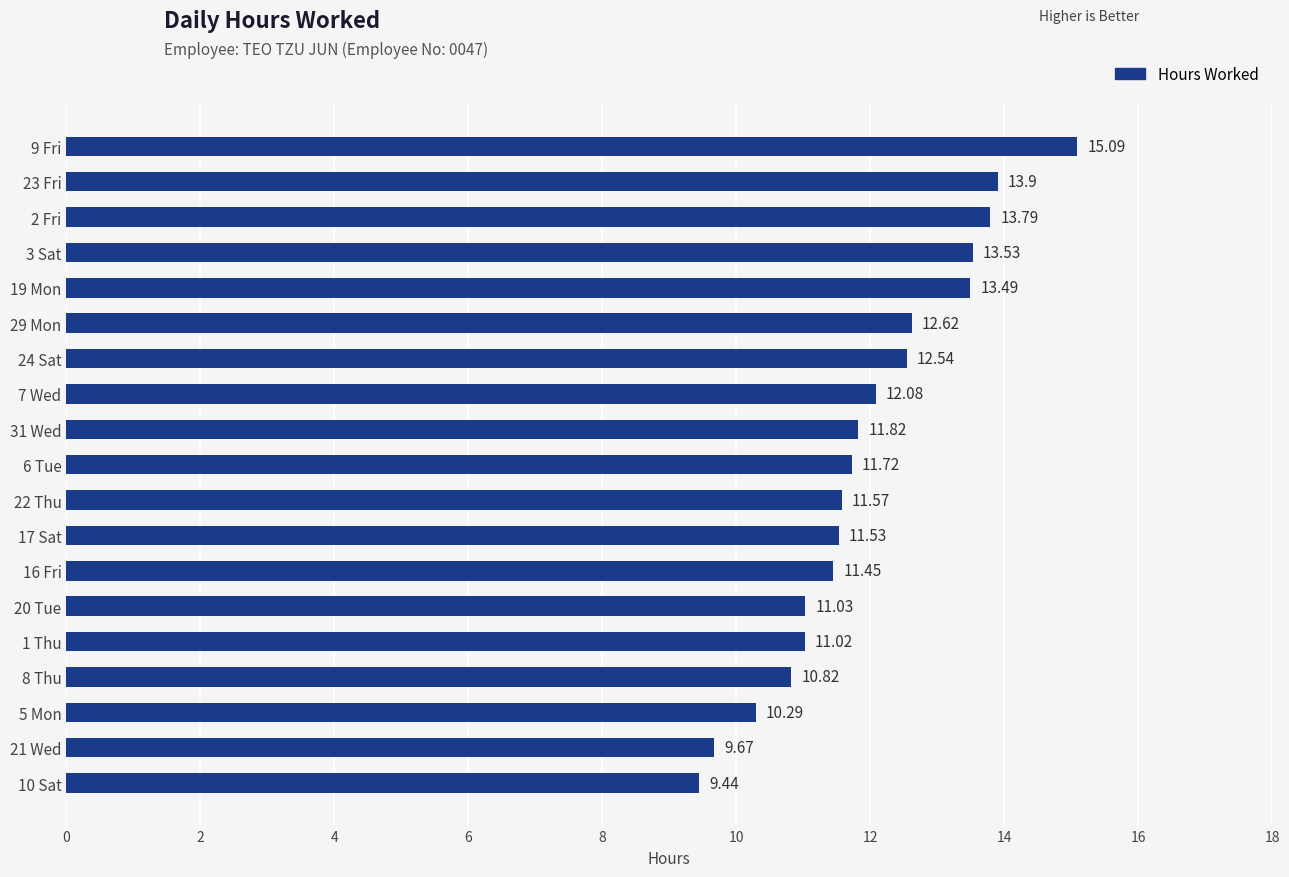

Rank the categories by value from highest to lowest.

9 Fri, 23 Fri, 2 Fri, 3 Sat, 19 Mon, 29 Mon, 24 Sat, 7 Wed, 31 Wed, 6 Tue, 22 Thu, 17 Sat, 16 Fri, 20 Tue, 1 Thu, 8 Thu, 5 Mon, 21 Wed, 10 Sat